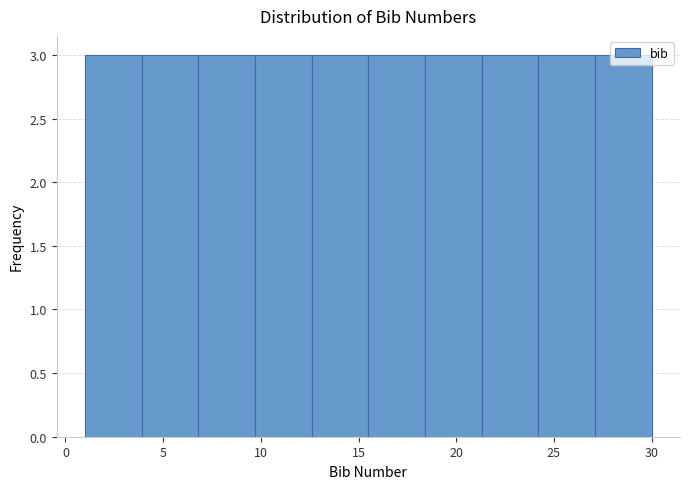

Reading left to right, list every bar in this chart as the range it spans on the x-axis followed by its height. Neither the bar edges nor the heights are printed on the chart, so give them approximately, as read against the axes.

1.0 to 3.9: 3
3.9 to 6.8: 3
6.8 to 9.7: 3
9.7 to 12.6: 3
12.6 to 15.5: 3
15.5 to 18.4: 3
18.4 to 21.3: 3
21.3 to 24.2: 3
24.2 to 27.1: 3
27.1 to 30.0: 3